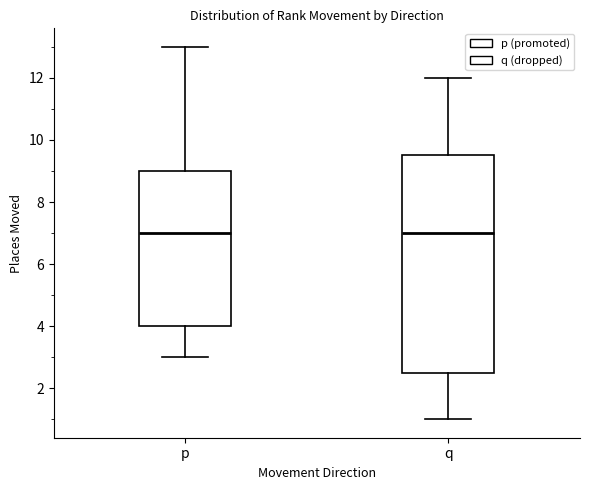

Reading left to right, transcribe this box plot: for each box, give where its median line is, the range the box spans, and where its two whiskers end, as read against the y-axis. The values are not printed on the chart, so give them approximately, as read against the axis.

p: median 7.0, box 4.0 to 9.0, whiskers 3.0 to 13.0
q: median 7.0, box 2.6 to 9.6, whiskers 1.0 to 12.0